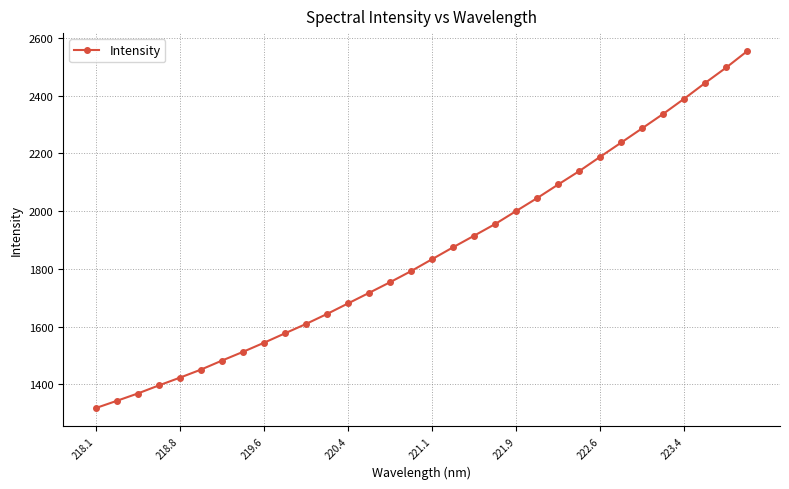

What is the average value?

1856.5